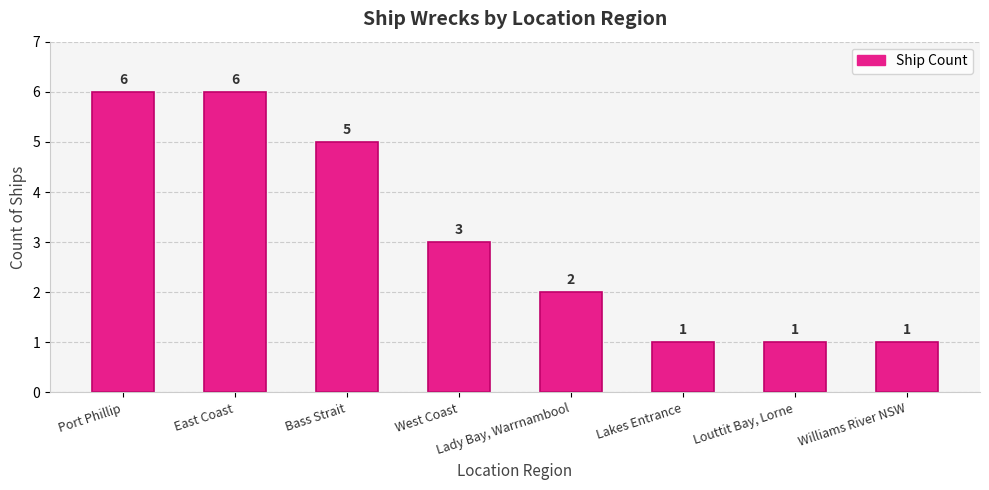

What is the greatest value displayed?

6